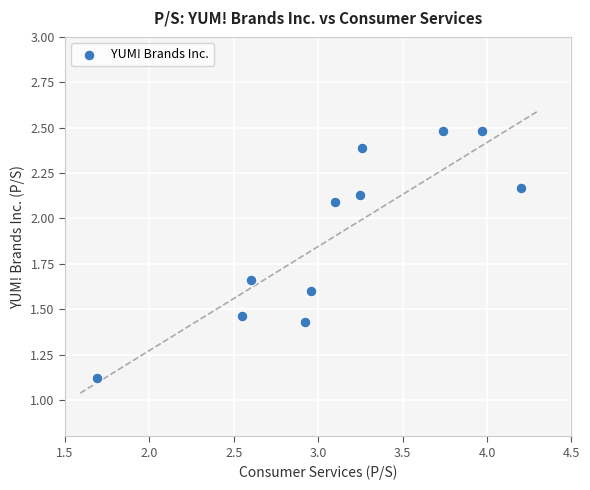

What Y value in the scatter plot is closest to 1?

1.1